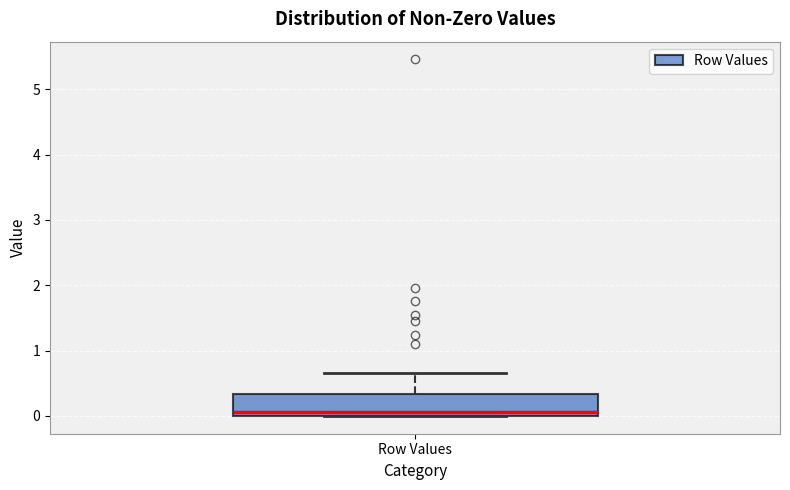

Where does the upper whisker of the box for Row Values end on the y-axis? The values are not printed on the chart, so give them approximately, as read against the axis.

0.7